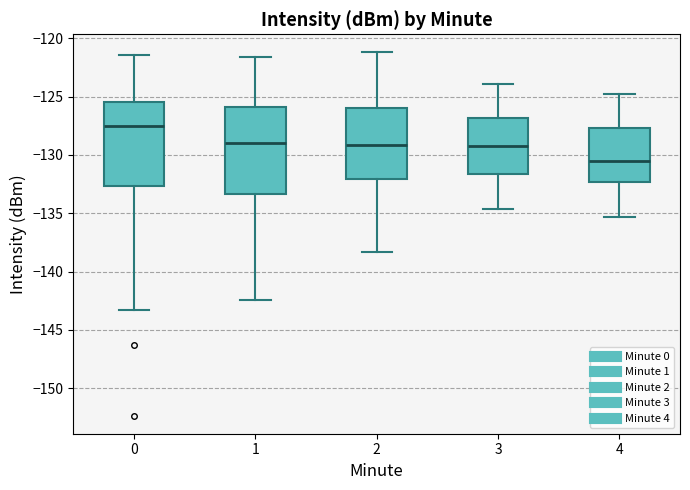

Reading left to right, transcribe this box plot: for each box, give where its median line is, the range the box spans, and where its two whiskers end, as read against the y-axis. The values are not printed on the chart, so give them approximately, as read against the axis.

0: median -127.5, box -132.5 to -125.5, whiskers -143.5 to -121.5
1: median -129.0, box -133.5 to -126.0, whiskers -142.5 to -121.5
2: median -129.0, box -132.0 to -126.0, whiskers -138.5 to -121.0
3: median -129.0, box -131.5 to -127.0, whiskers -134.5 to -124.0
4: median -130.5, box -132.5 to -127.5, whiskers -135.5 to -125.0